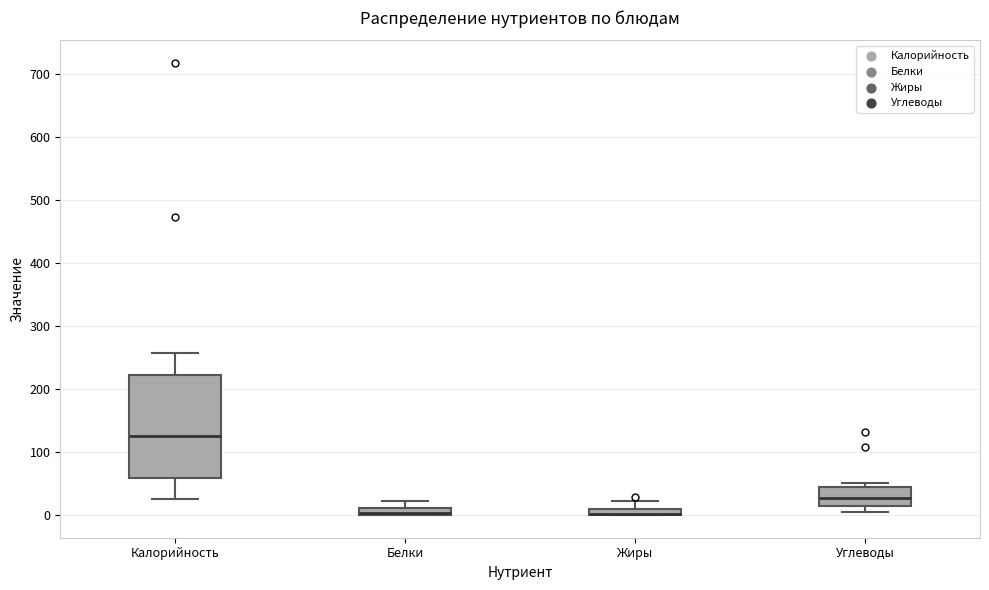

Which box is the tallest, from its lower edge to its upper edge?

Калорийность